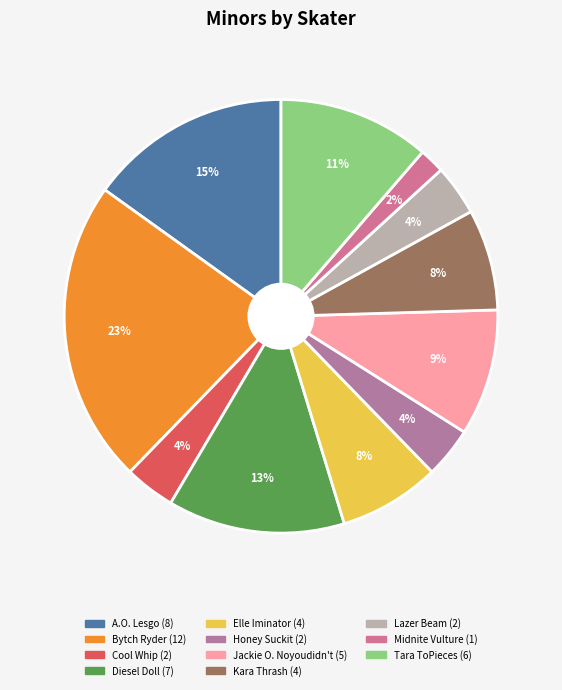

How many slices are in this pie chart?

11